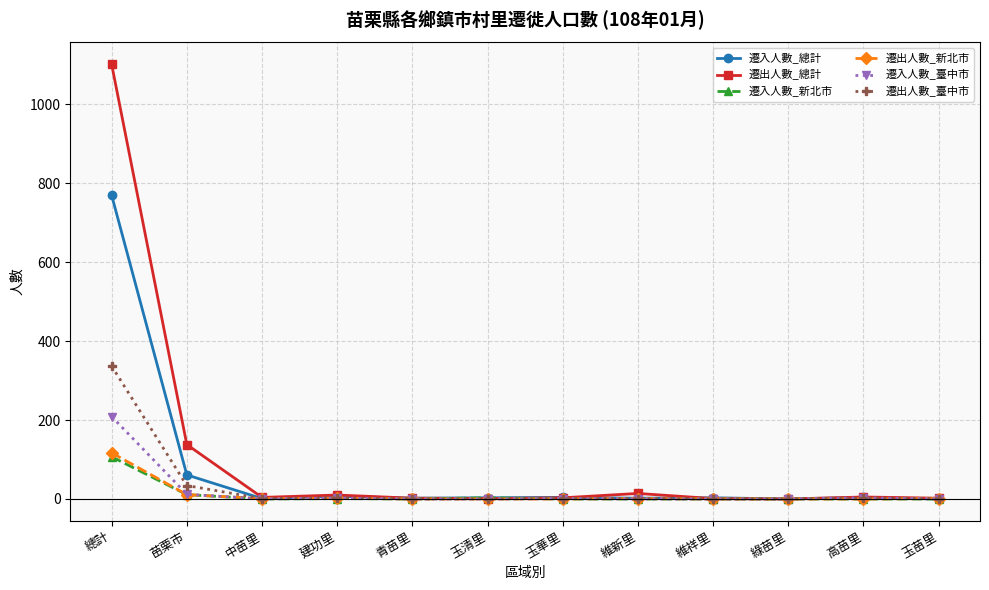

Which series has the widest spread of values?

遷出人數_總計